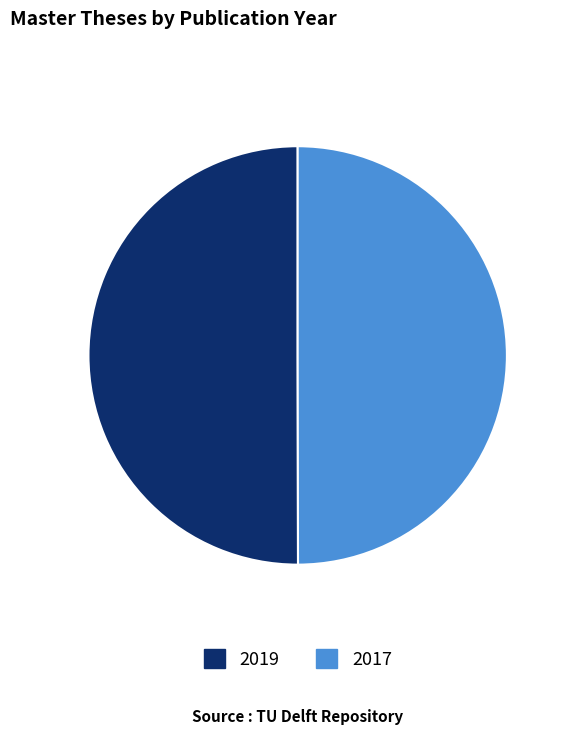

How many slices are in this pie chart?

2